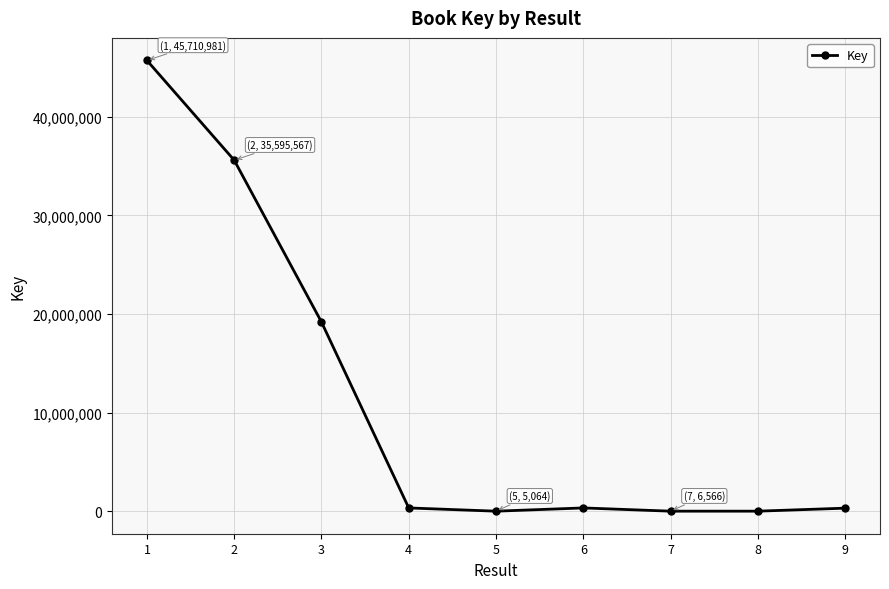

True or false: there are more than 2 points higher than both neighbors.

False